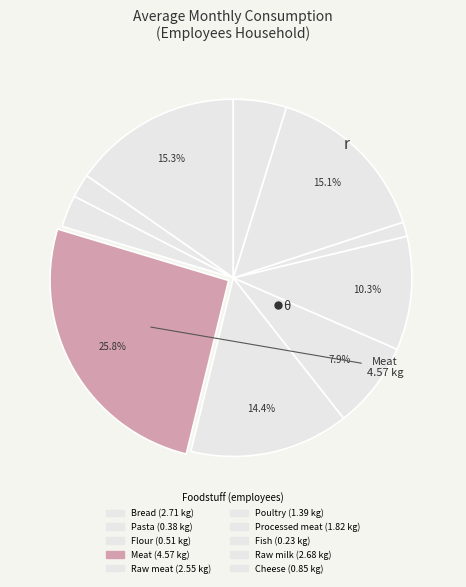

Count the number of slices in the pie.

10